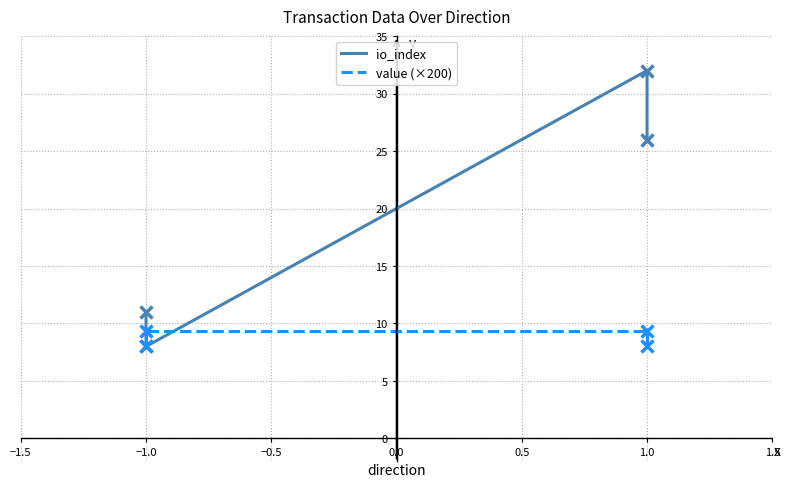

After their last crossing, which series has the higher values: value (×200) or io_index?

io_index